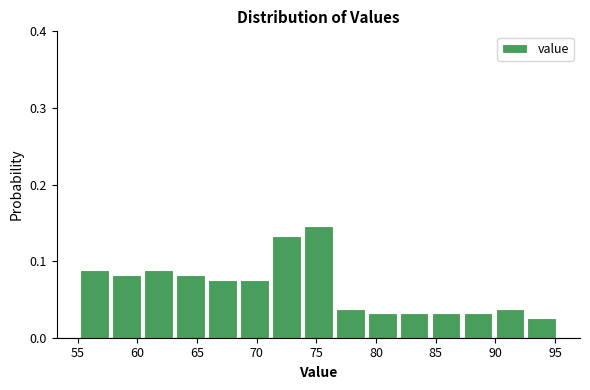

What is the height of the bar covering 66.0 to 68.5 on the x-axis? Neither the bar edges nor the heights are printed on the chart, so give them approximately, as read against the axes.

0.08